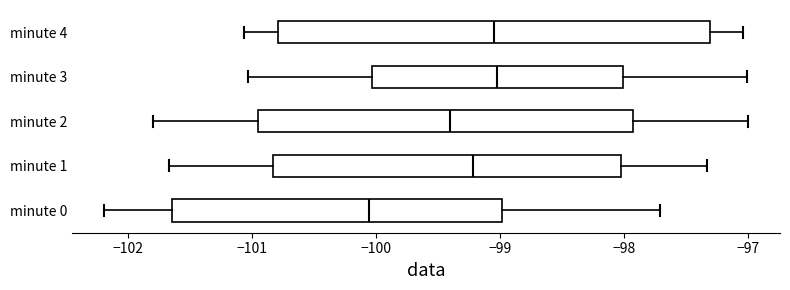

Which box's median line is the furthest to the left?

minute 0